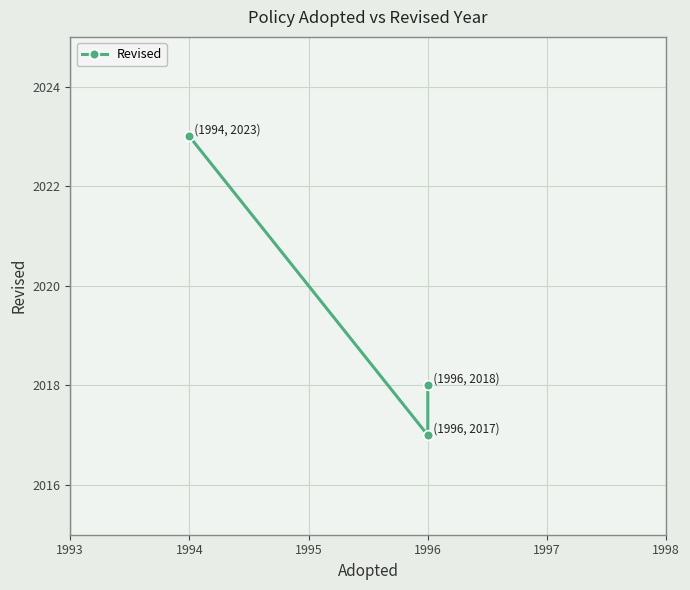

What is the greatest value displayed?

2023